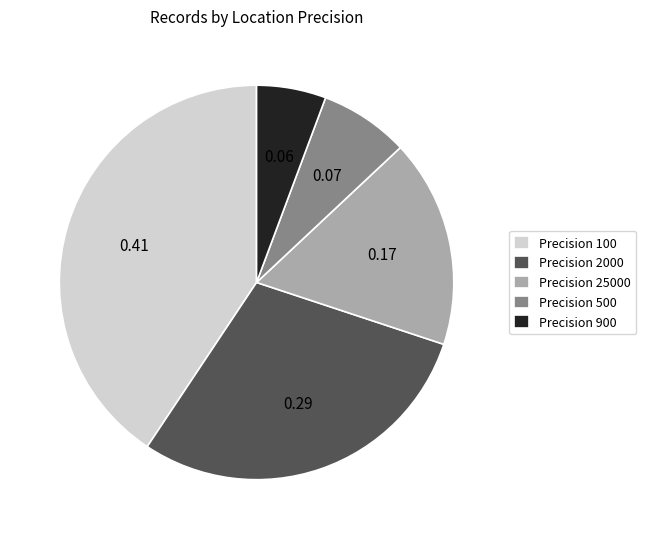

Do Precision 2000 and Precision 25000 together represent more than half of the pie?

No